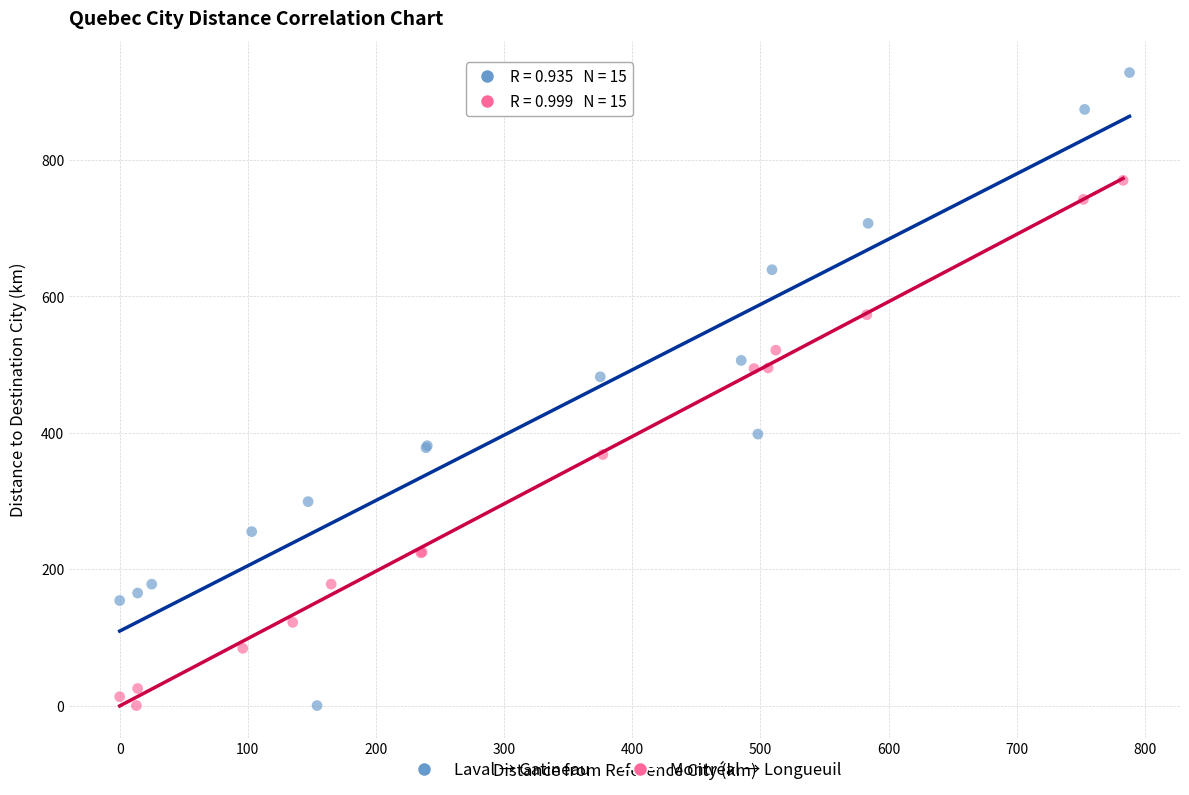

Which series contains the highest Y value?

Laval → Gatineau